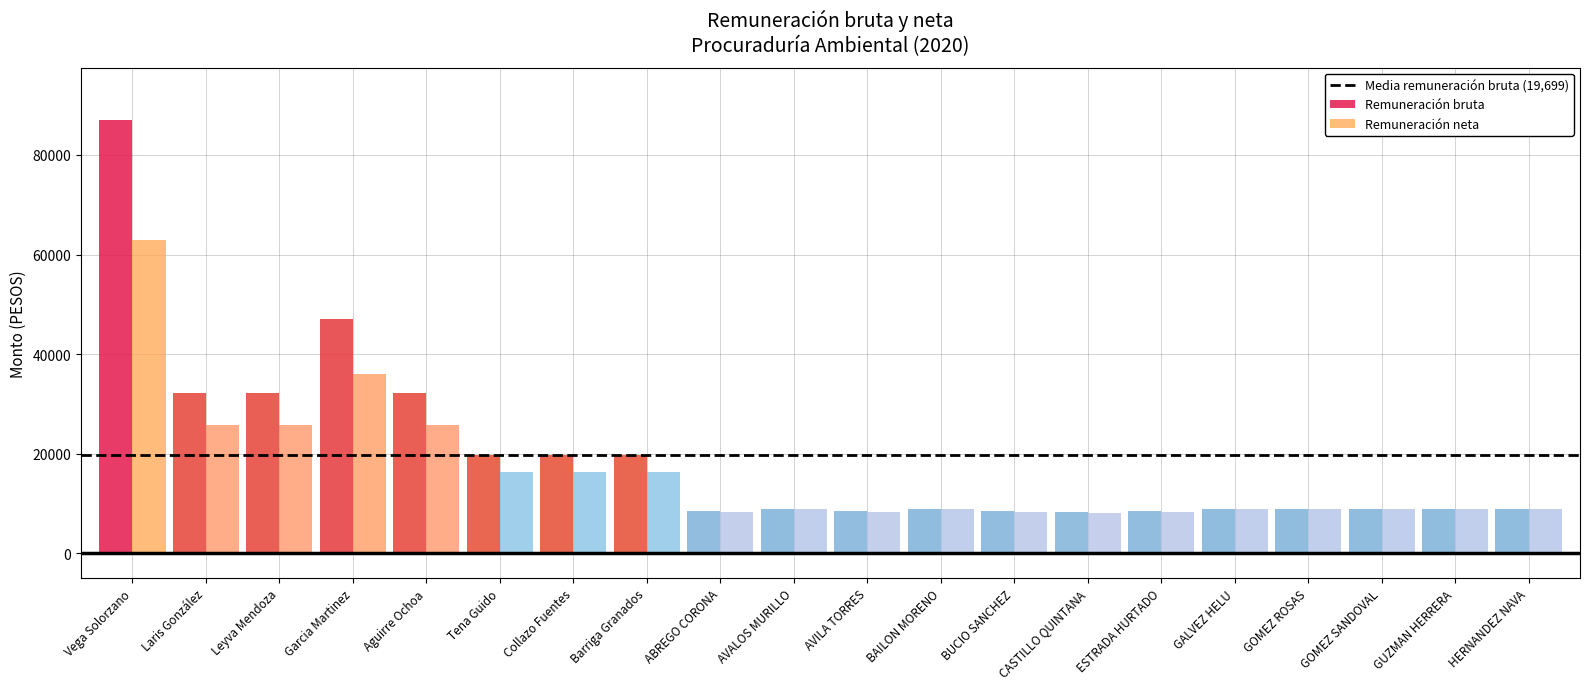

What is the difference between the Remuneración neta values at GALVEZ HELU and Laris González?

16938.9